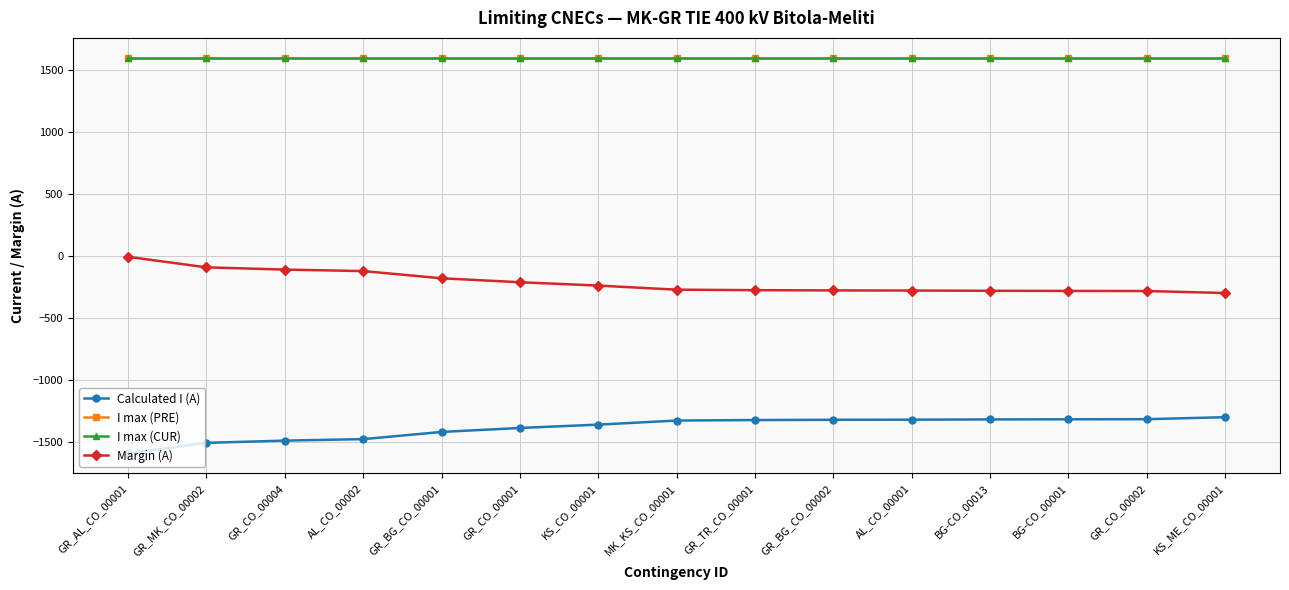

What is the value of the I max (PRE) point at the 13th from the left?

1600